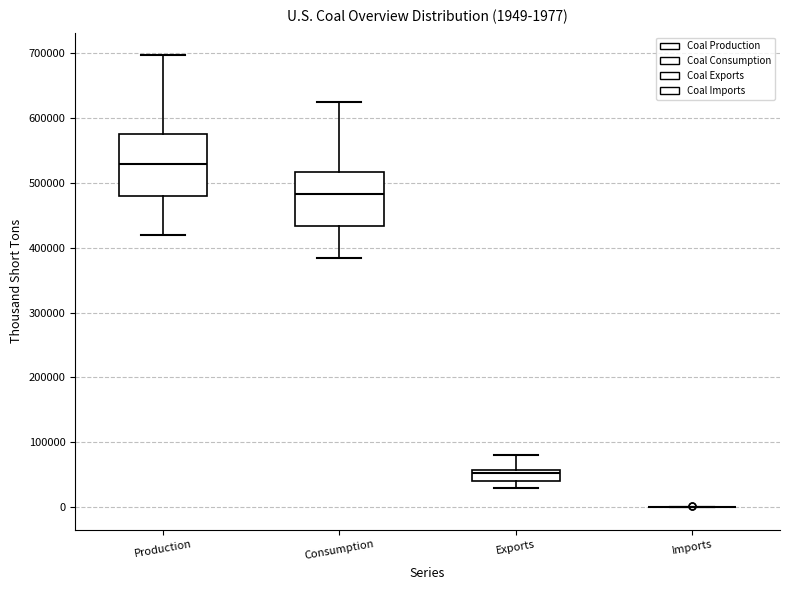

Which box is the tallest, from its lower edge to its upper edge?

Production